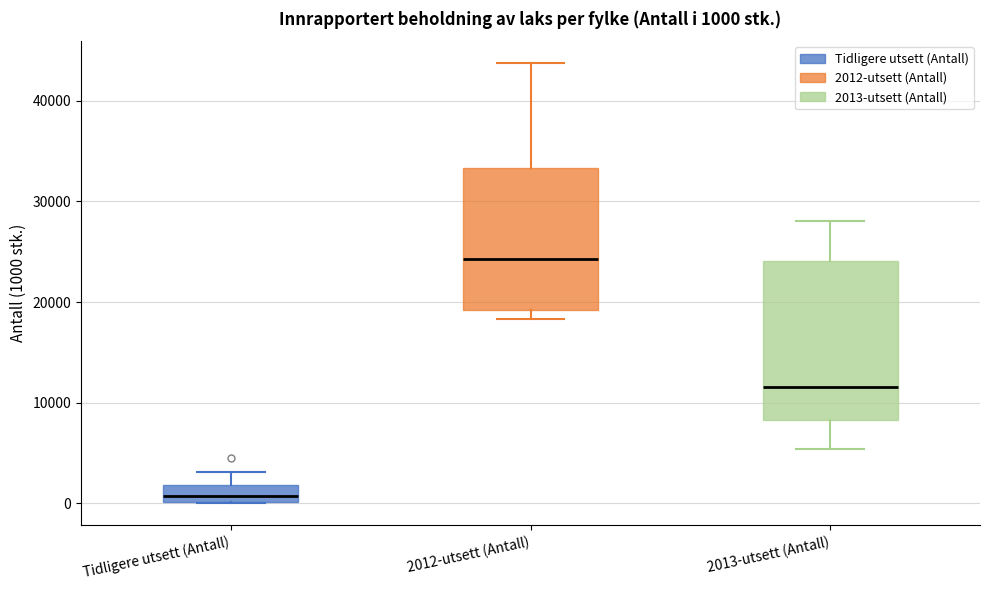

Comparing the boxes themselves (not the whiskers), which one is the tallest?

2013-utsett (Antall)